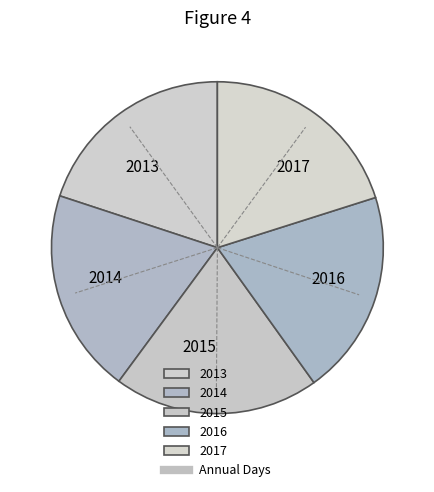

What is the ratio of the value at 2015 to the value at 2016?

1.0